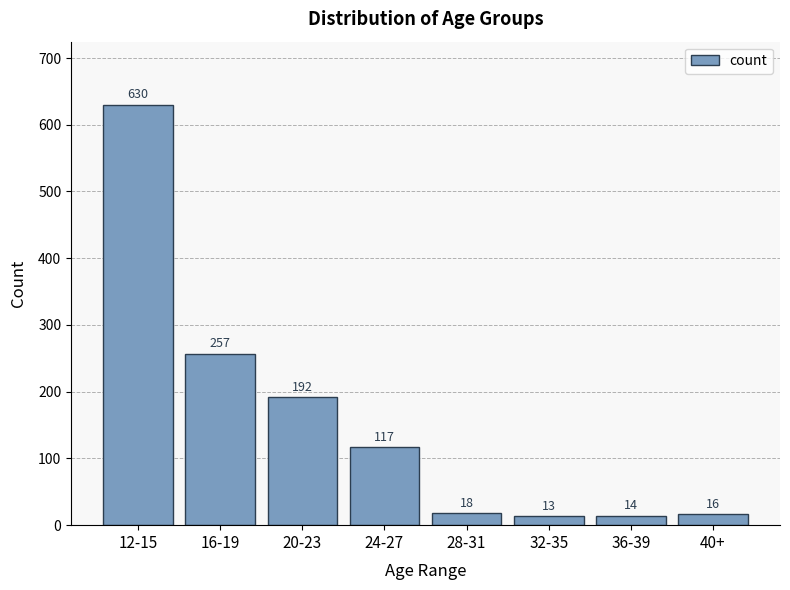

Reading left to right, extract all data points from this chart.

630	257	192	117	18	13	14	16